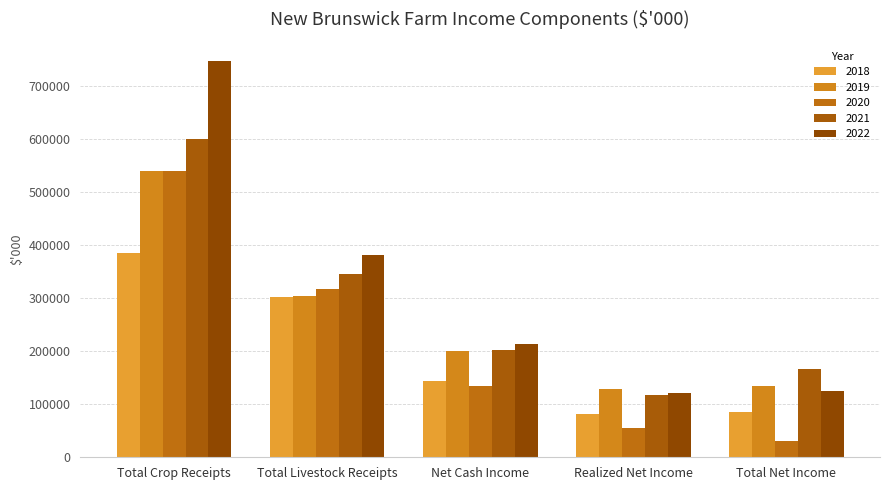

What is the total value across all series at Total Crop Receipts?

2807928